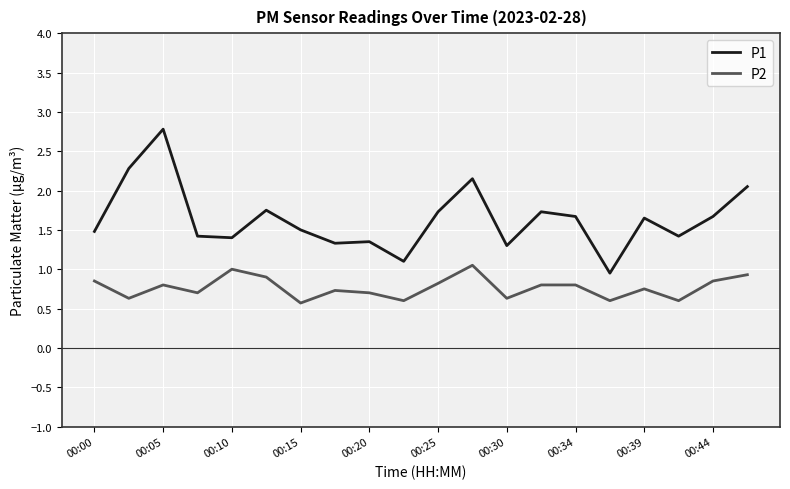

True or false: P2 and P1 intersect in this chart.

False